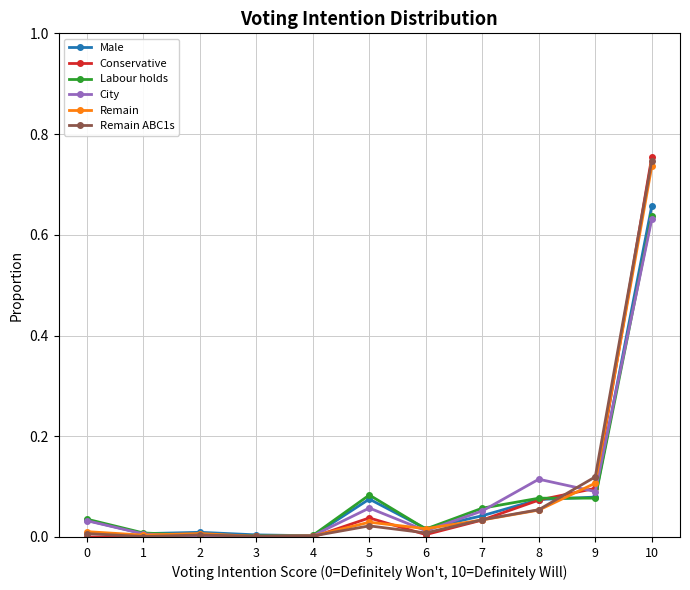

At which category is the sum across all series the highest?

10